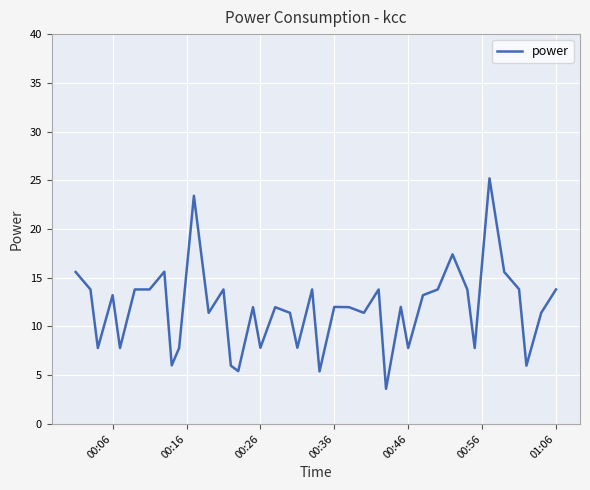

What is the smallest value displayed?

3.6